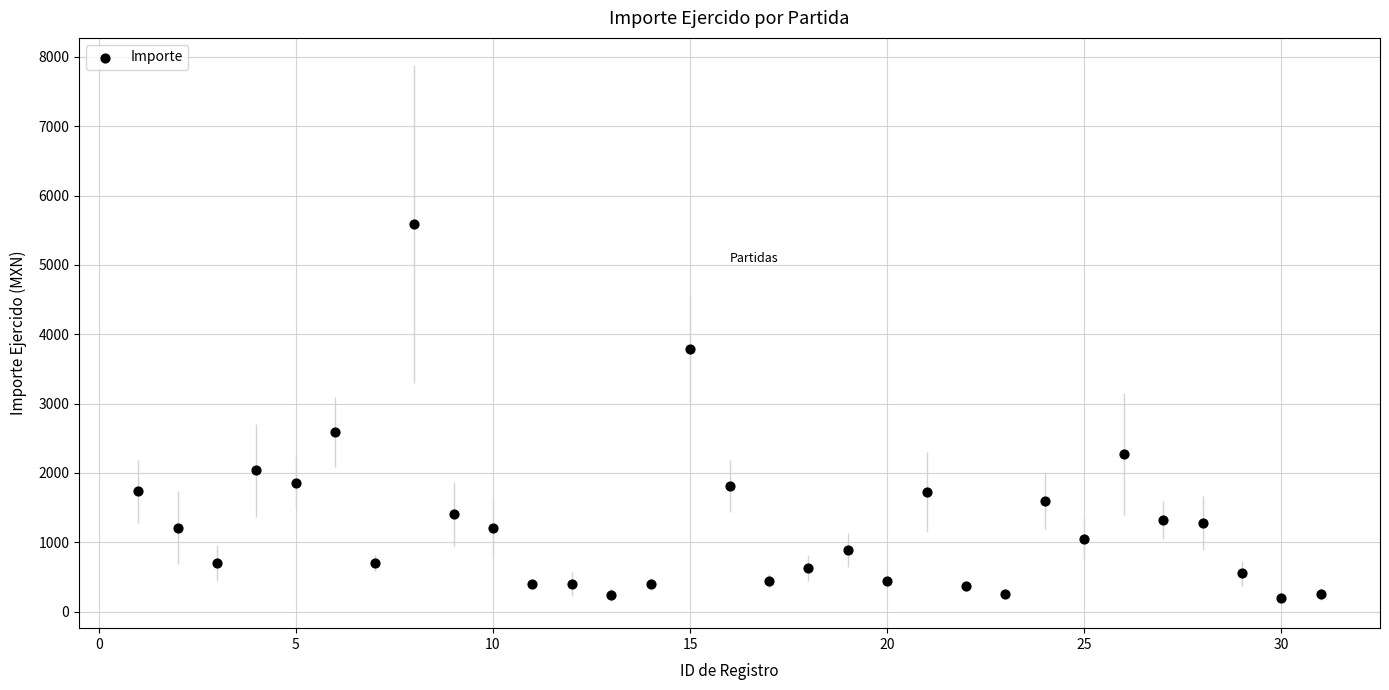

What Y value in the scatter plot is closest to 2897?

2592.0